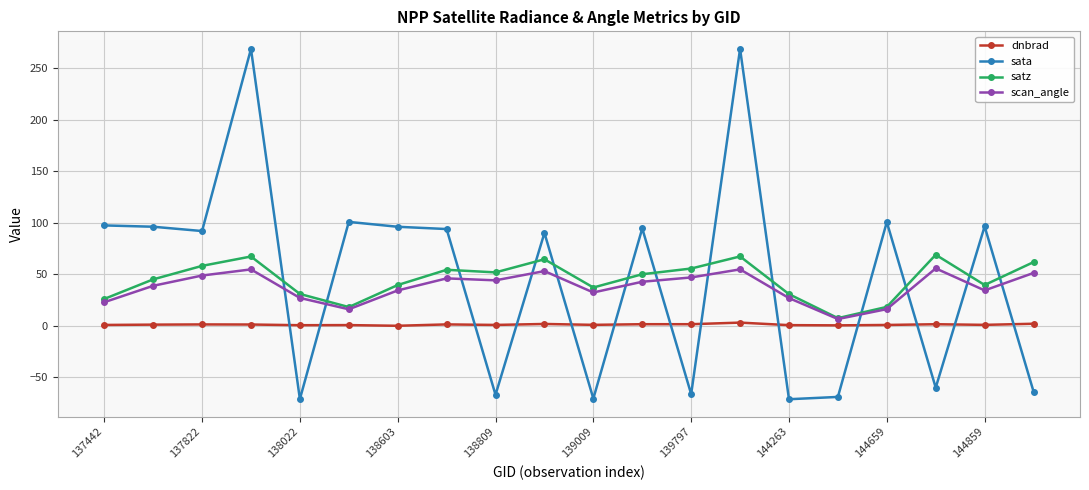

True or false: satz has more than 2 points higher than both neighbors.

True